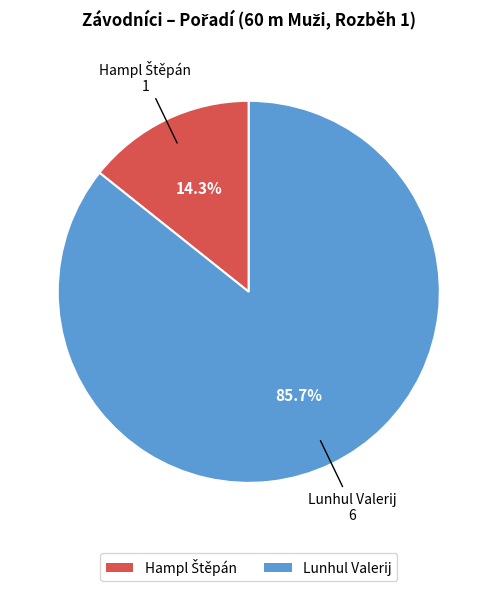

Count the number of slices in the pie.

2